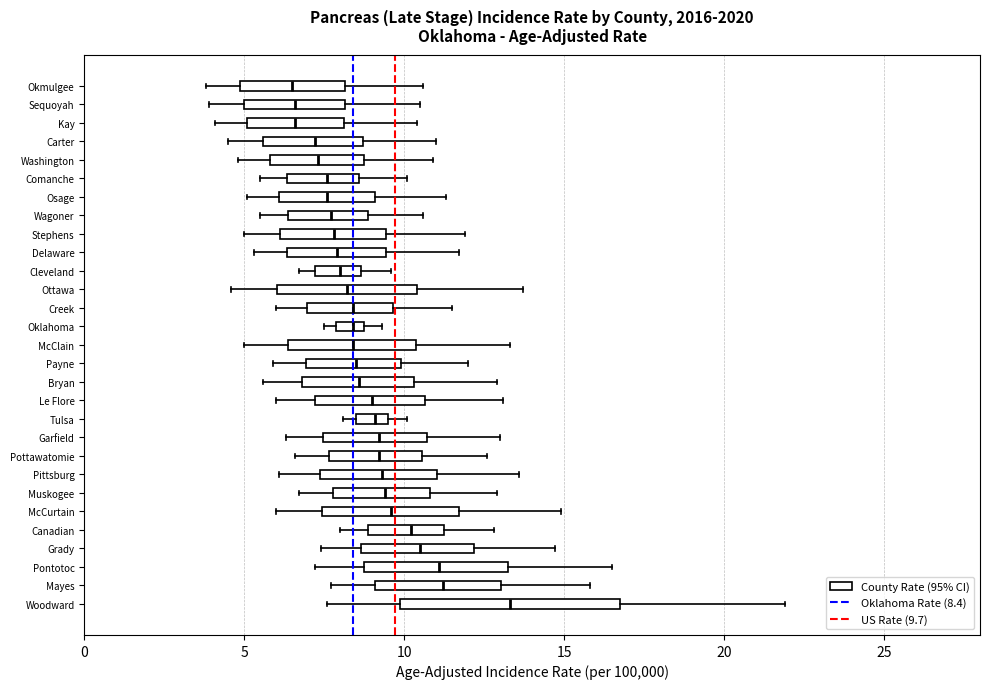

Where is the right edge of the box for Comanche on the x-axis? The values are not printed on the chart, so give them approximately, as read against the axis.

8.5